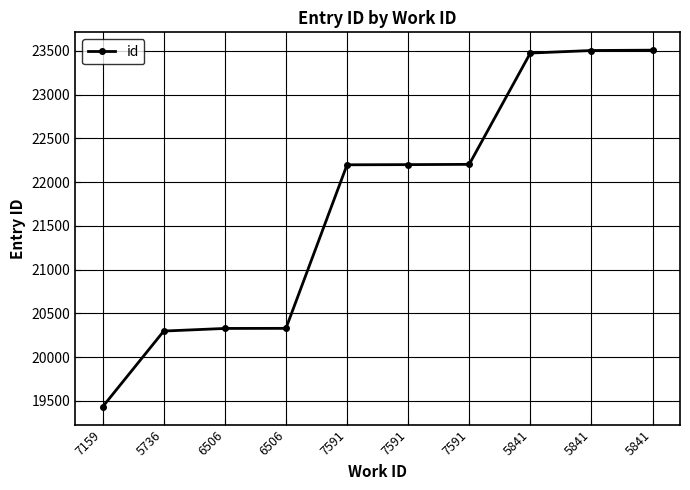

What is the sum of the values at 5736 and 5841?

43802